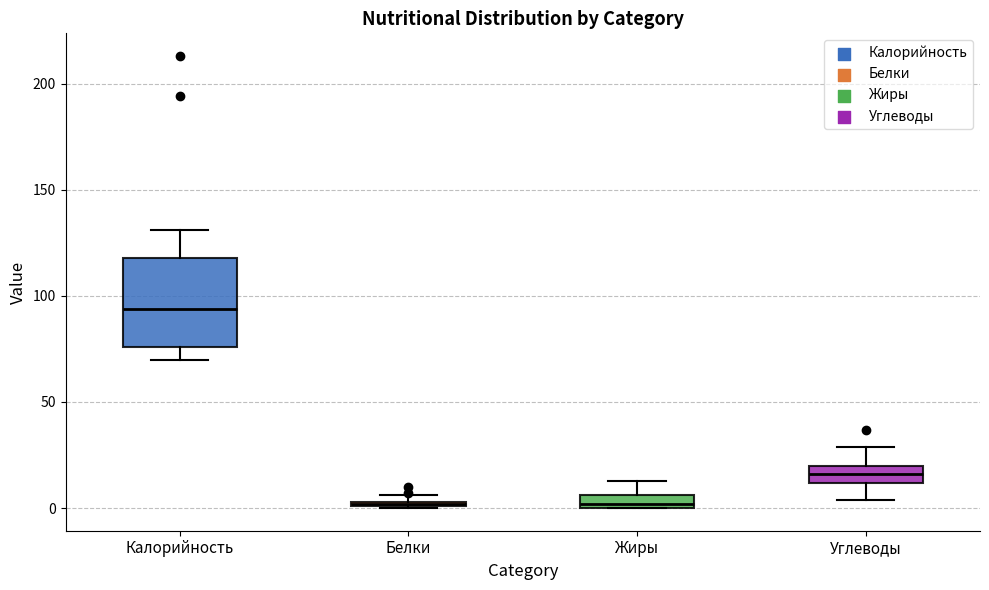

Comparing the boxes themselves (not the whiskers), which one is the tallest?

Калорийность